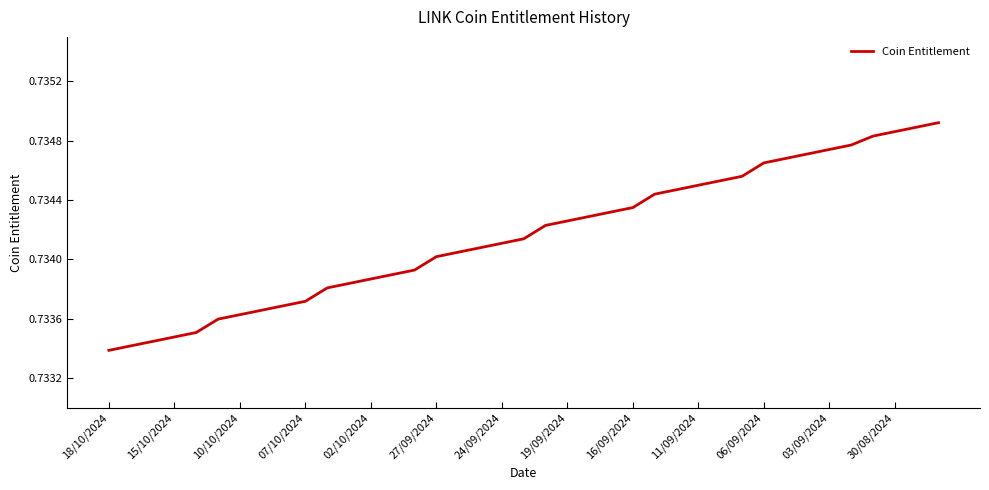

Count the number of data series in this chart.

1